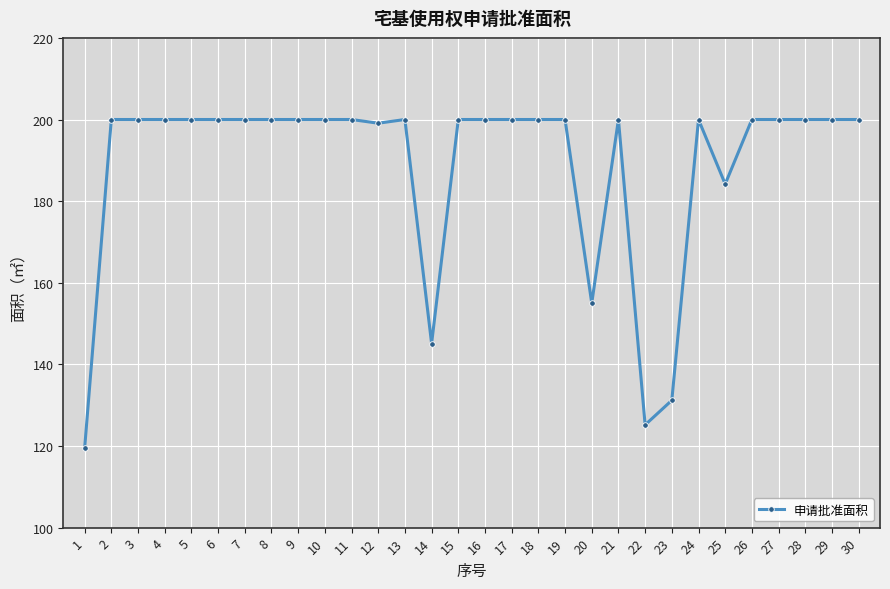

The value at 17 is 200.0. True or false?

True